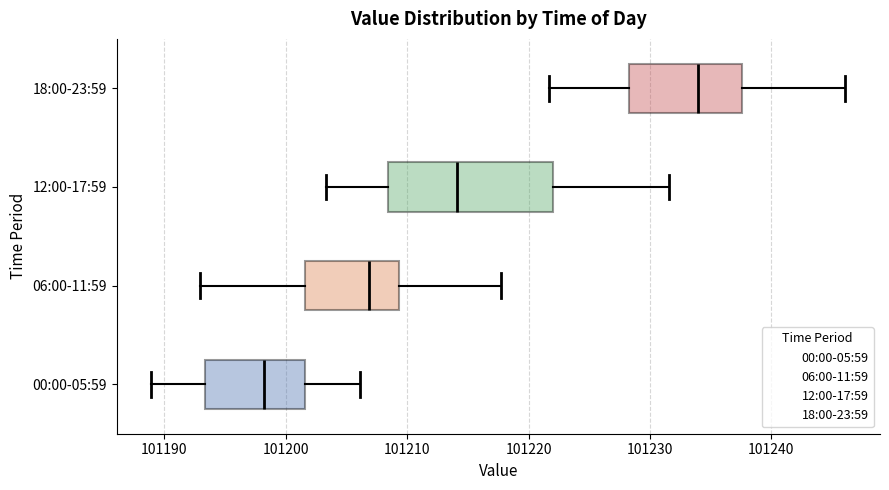

Reading bottom to top, transcribe this box plot: for each box, give where its median line is, the range the box spans, and where its two whiskers end, as read against the x-axis. The values are not printed on the chart, so give them approximately, as read against the axis.

00:00-05:59: median 101198, box 101193 to 101202, whiskers 101189 to 101206
06:00-11:59: median 101207, box 101202 to 101209, whiskers 101193 to 101218
12:00-17:59: median 101214, box 101208 to 101222, whiskers 101203 to 101232
18:00-23:59: median 101234, box 101228 to 101238, whiskers 101222 to 101246